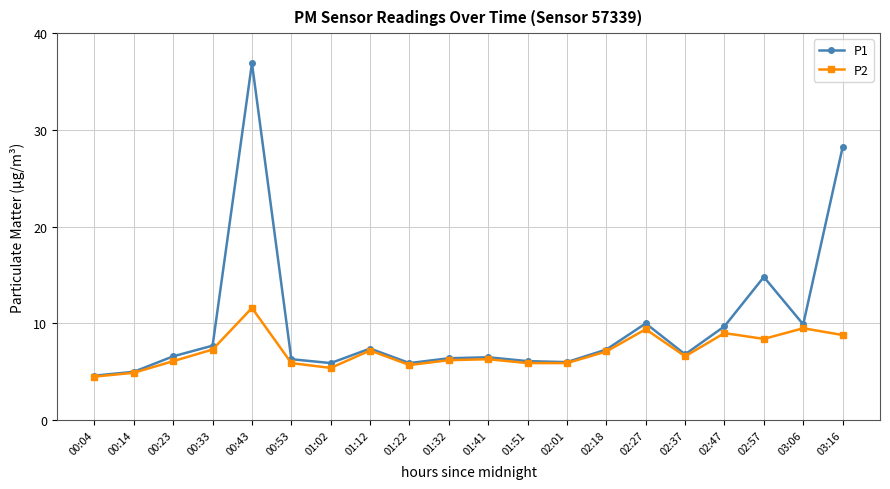

What is the label of the 16th point from the right?

00:43